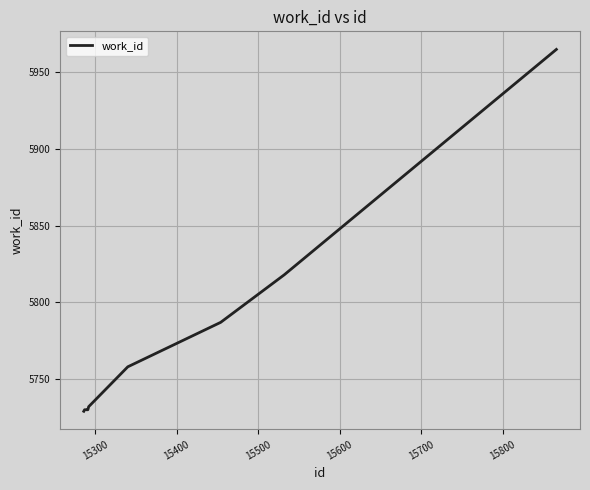

What is the smallest value displayed?

5729